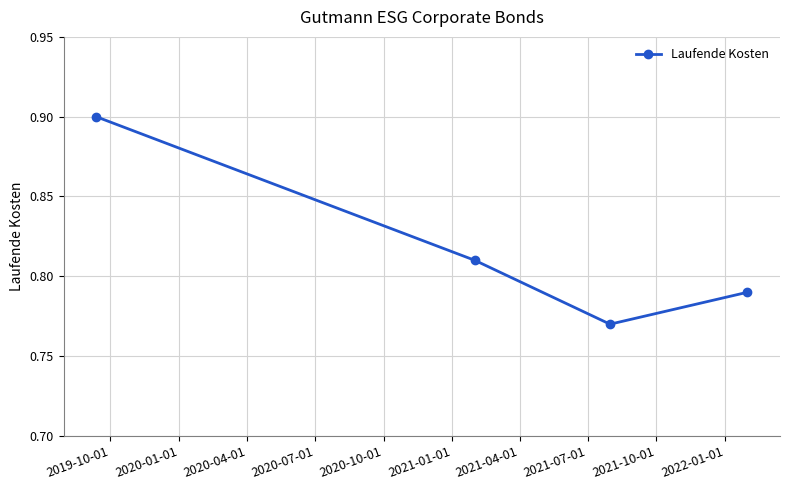

What is the maximum value shown in the chart?

0.9